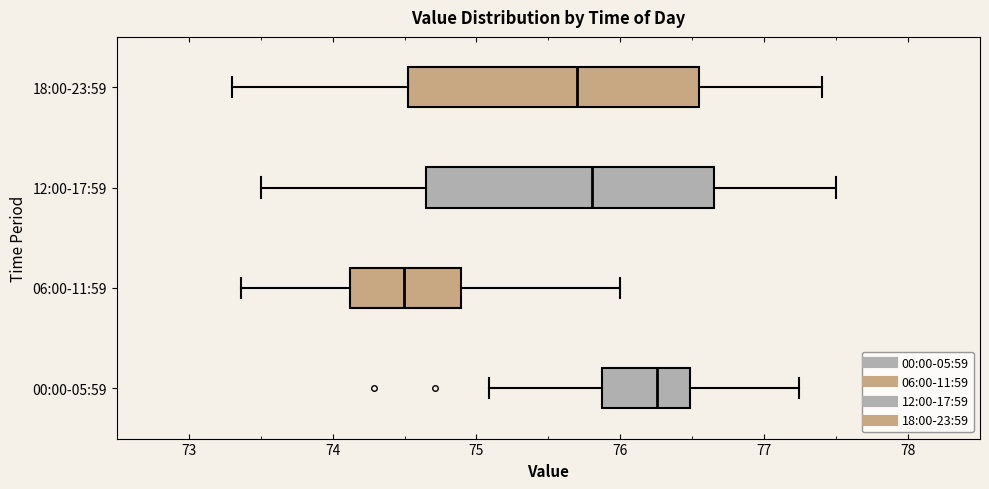

Which box's median line is the furthest to the right?

00:00-05:59